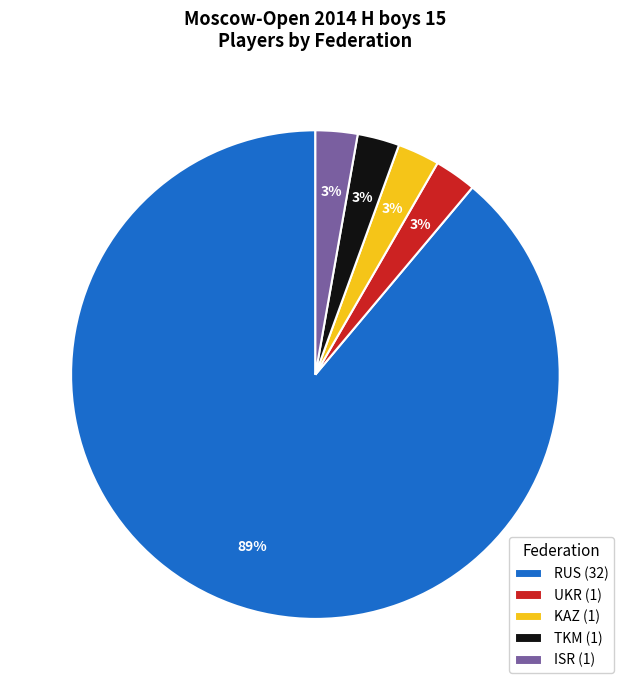

What is the largest slice in the pie chart?

RUS (32)